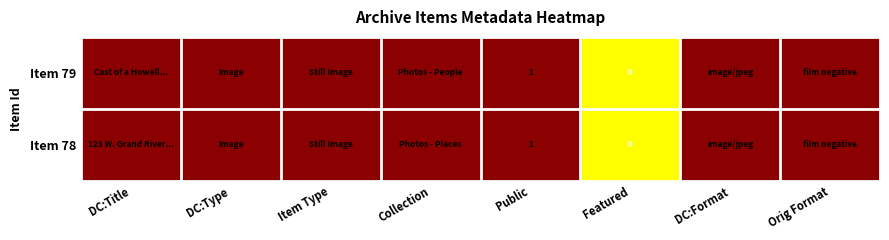

The Item 78 series shows 1 at Public. True or false?

True